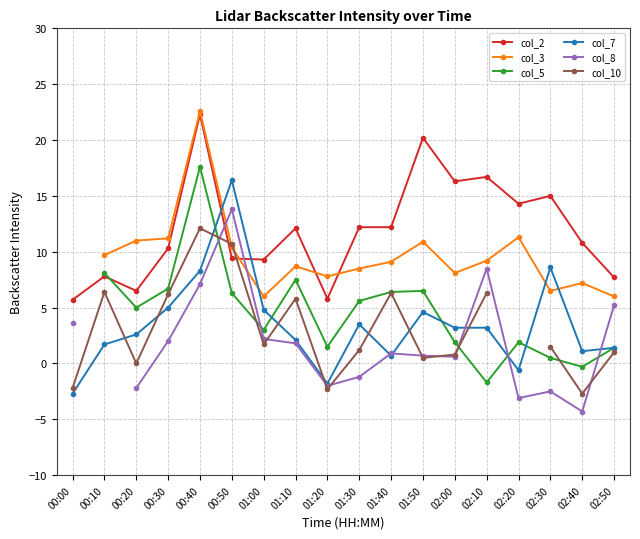

Which series has the largest total across all categories?

col_2